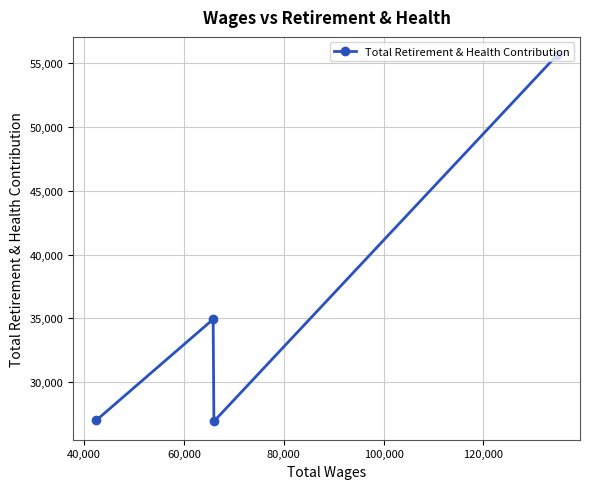

What is the smallest value displayed?

26947